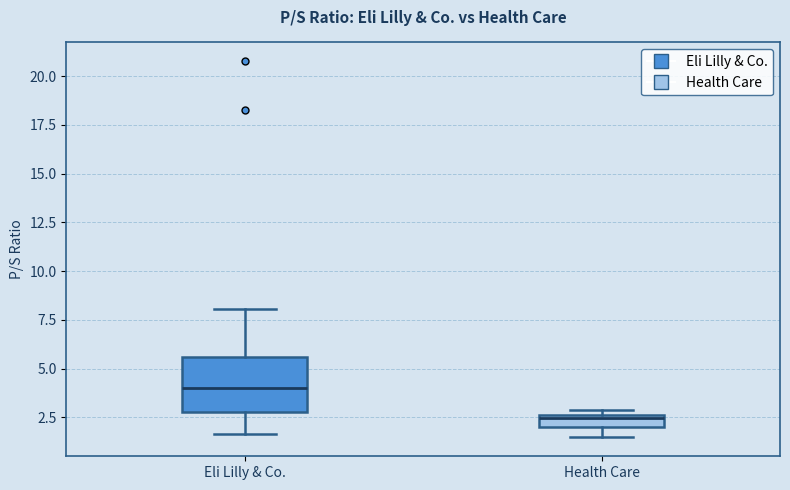

Where does the upper whisker of the box for Eli Lilly & Co. end on the y-axis? The values are not printed on the chart, so give them approximately, as read against the axis.

8.0